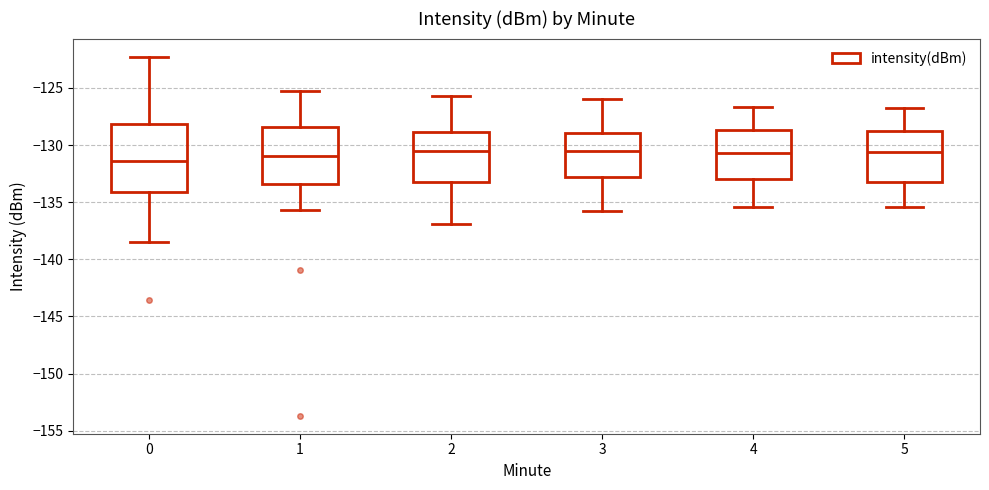

Reading left to right, transcribe this box plot: for each box, give where its median line is, the range the box spans, and where its two whiskers end, as read against the y-axis. The values are not printed on the chart, so give them approximately, as read against the axis.

0: median -131.5, box -134.0 to -128.0, whiskers -138.5 to -122.5
1: median -131.0, box -133.5 to -128.5, whiskers -135.5 to -125.5
2: median -130.5, box -133.5 to -129.0, whiskers -137.0 to -125.5
3: median -130.5, box -133.0 to -129.0, whiskers -136.0 to -126.0
4: median -130.5, box -133.0 to -128.5, whiskers -135.5 to -126.5
5: median -130.5, box -133.0 to -129.0, whiskers -135.5 to -127.0